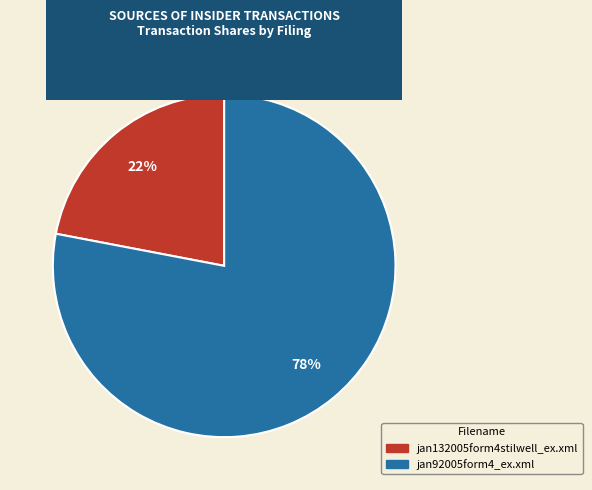

Does jan132005form4stilwell_ex.xml account for over 50% of the chart?

No